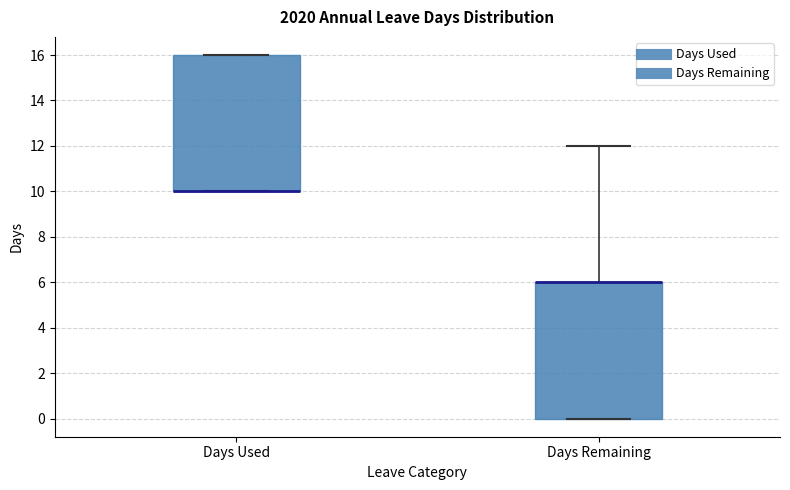

Reading left to right, read every box against the y-axis: the position of its median line, the range the box covers, and the ends of its whiskers. The values are not printed on the chart, so give them approximately, as read against the axis.

Days Used: median 10 (drawn on the box's lower edge), box 10 to 16, whiskers 10 to 16
Days Remaining: median 6 (drawn on the box's upper edge), box 0 to 6, whiskers 0 to 12